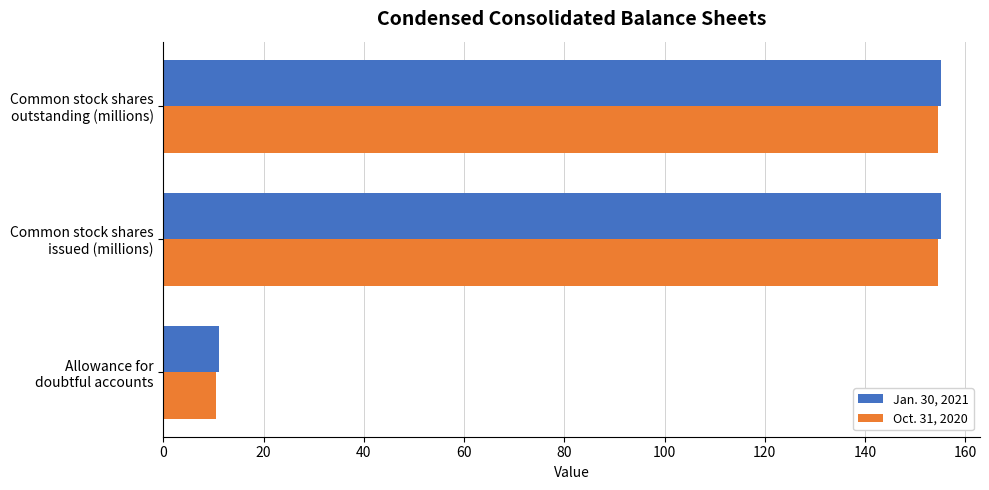

How many data points in Oct. 31, 2020 are above 154?

2